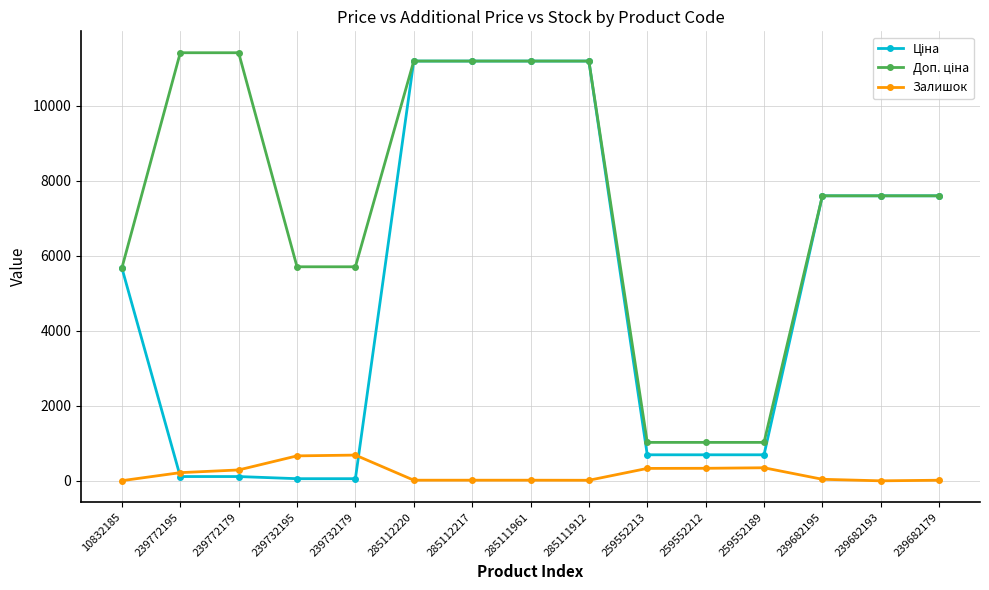

At how many categories does at least one series exceed 2930?

12